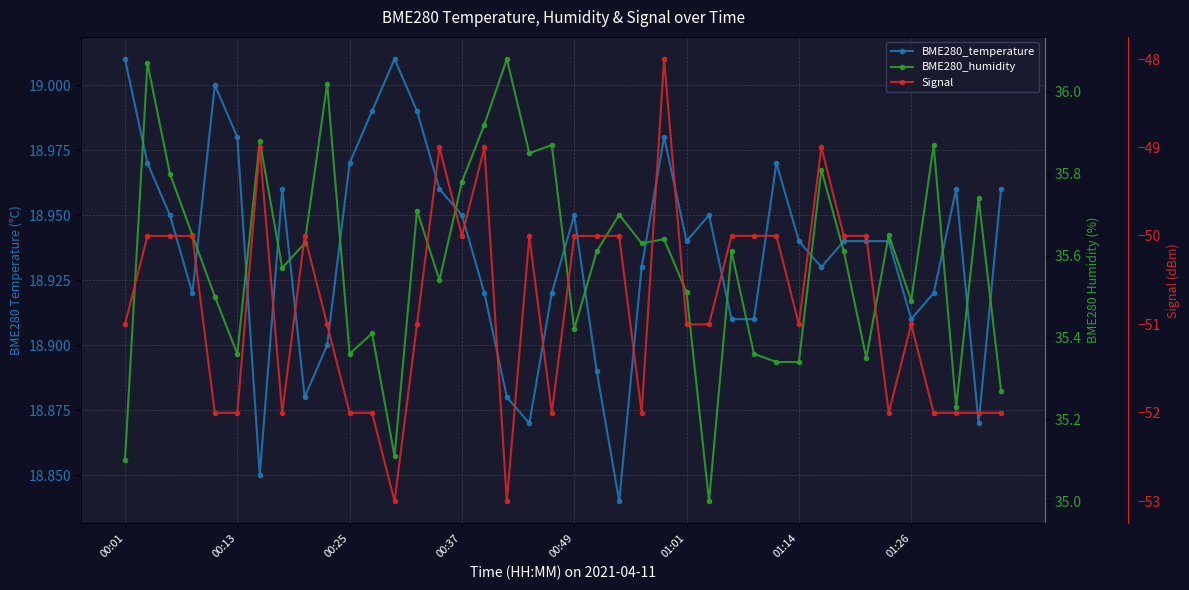

At which category is the sum across all series the highest?

24